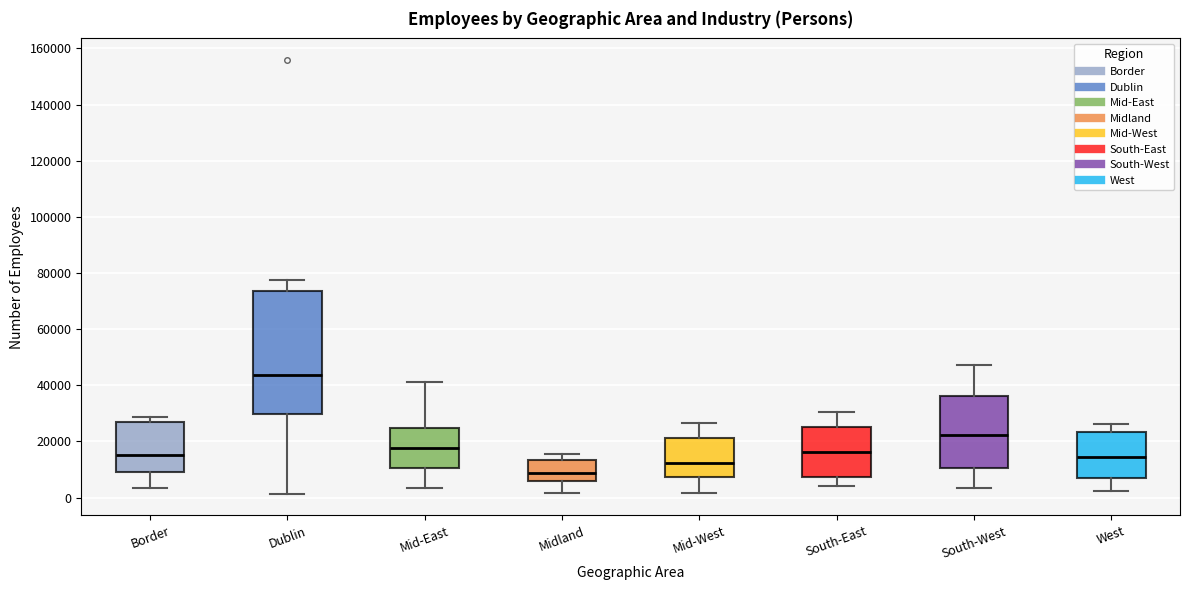

Reading left to right, read every box against the y-axis: the position of its median line, the range the box covers, and the ends of its whiskers. The values are not printed on the chart, so give them approximately, as read against the axis.

Border: median 16000, box 8000 to 26000, whiskers 4000 to 28000
Dublin: median 44000, box 30000 to 74000, whiskers 2000 to 78000
Mid-East: median 18000, box 10000 to 24000, whiskers 4000 to 42000
Midland: median 8000, box 6000 to 14000, whiskers 2000 to 16000
Mid-West: median 12000, box 8000 to 22000, whiskers 2000 to 26000
South-East: median 16000, box 8000 to 26000, whiskers 4000 to 30000
South-West: median 22000, box 10000 to 36000, whiskers 4000 to 48000
West: median 14000, box 8000 to 24000, whiskers 2000 to 26000